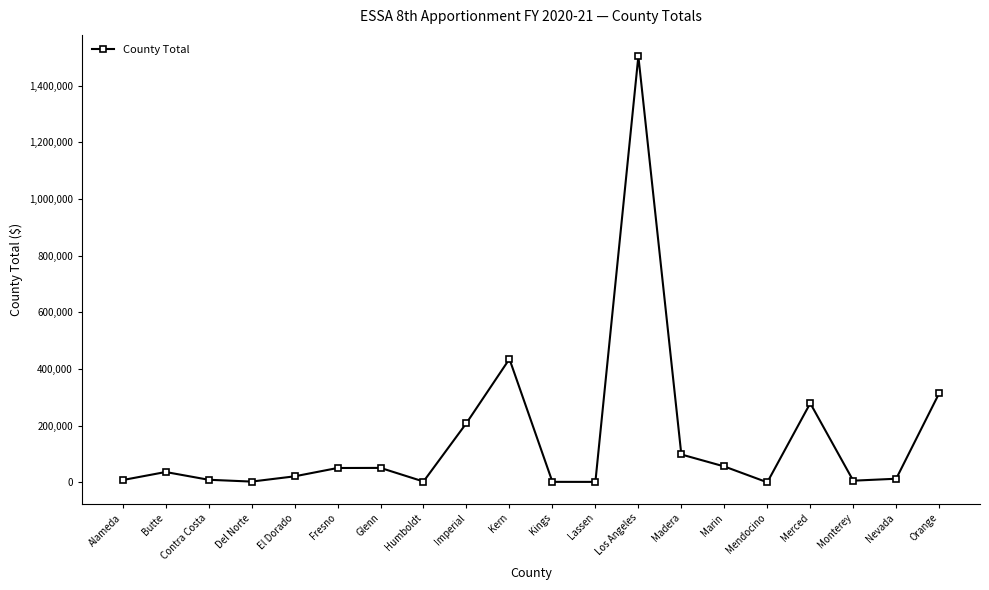

At which label is the value closest to 752126?

Kern